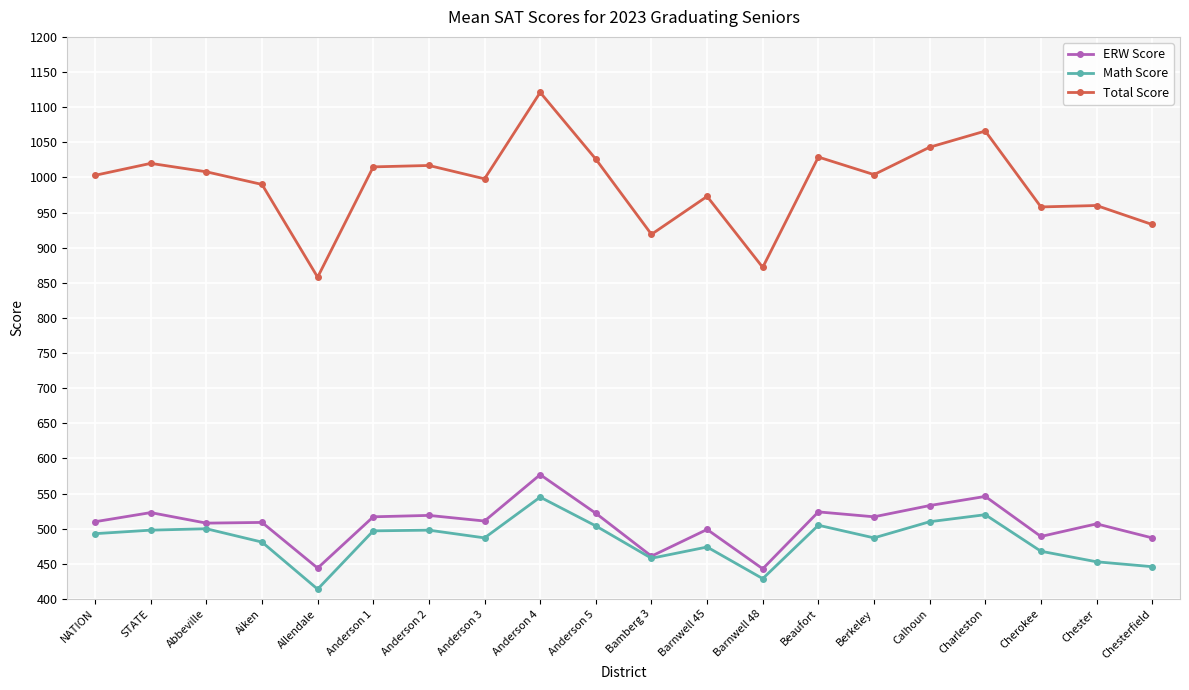

How many lines are shown in the chart?

3